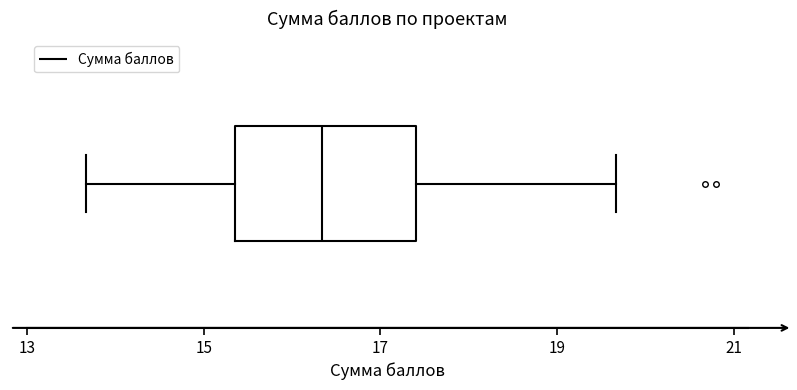

Transcribe this box plot: give where the median line is, the range the box spans, and where the two whiskers end, as read against the x-axis. The values are not printed on the chart, so give them approximately, as read against the axis.

median 16.4, box 15.4 to 17.4, whiskers 13.6 to 19.6